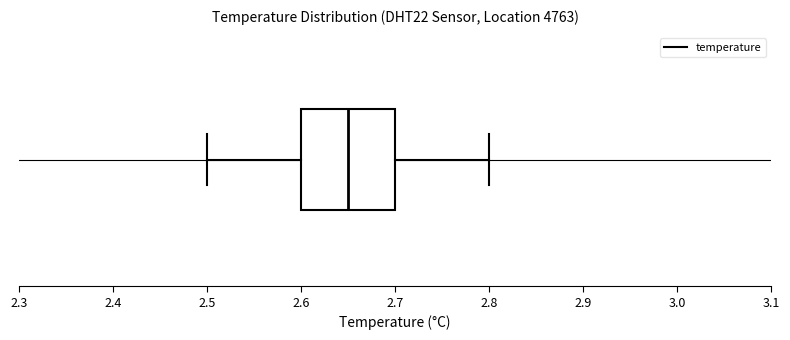

Where is the left edge of the box on the x-axis? The values are not printed on the chart, so give them approximately, as read against the axis.

2.60